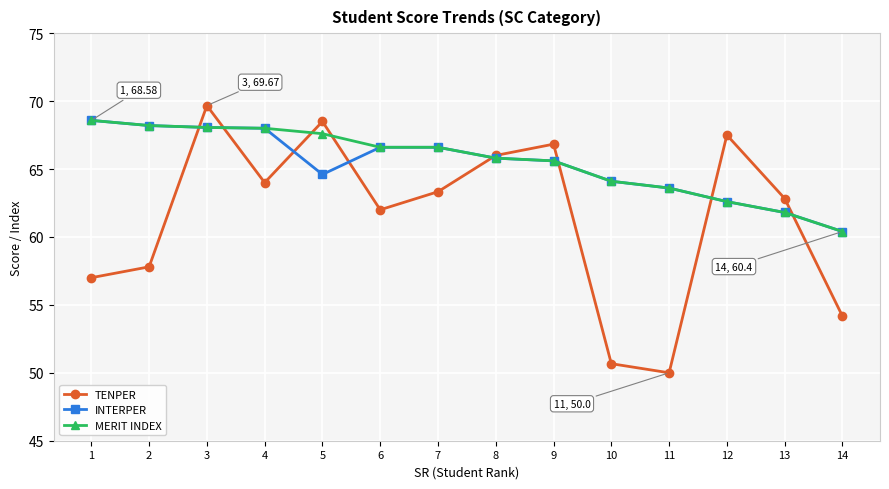

What is the sum of all INTERPER values?

914.5